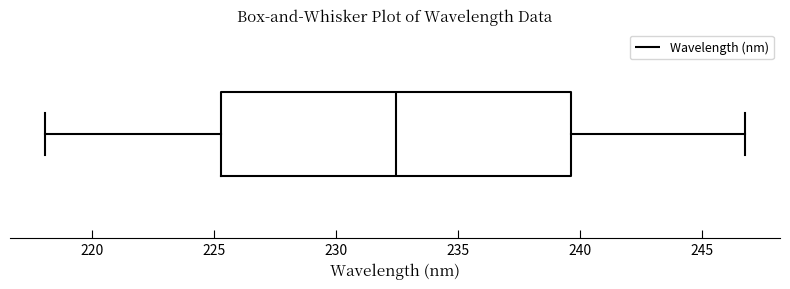

Where is the left edge of the box on the x-axis? The values are not printed on the chart, so give them approximately, as read against the axis.

225.5